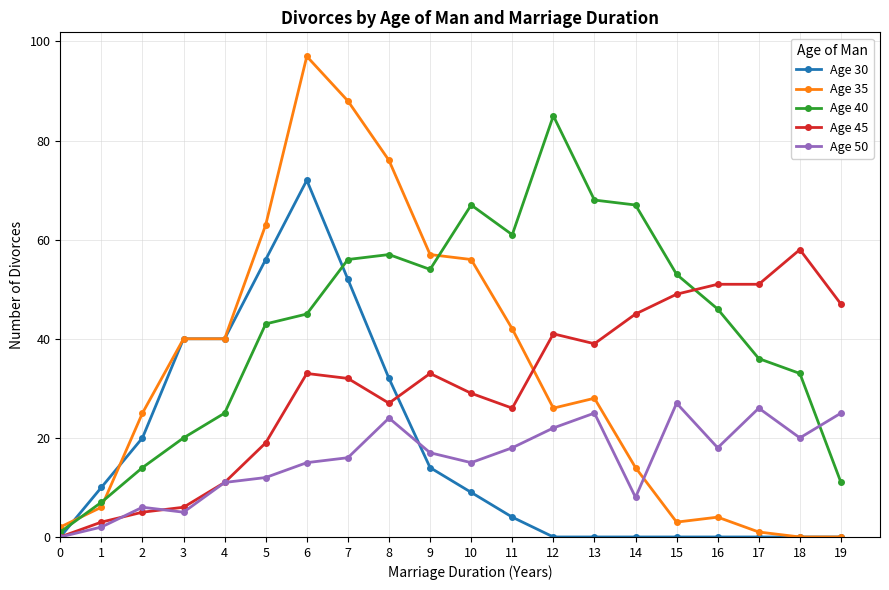

Count the number of data series in this chart.

5